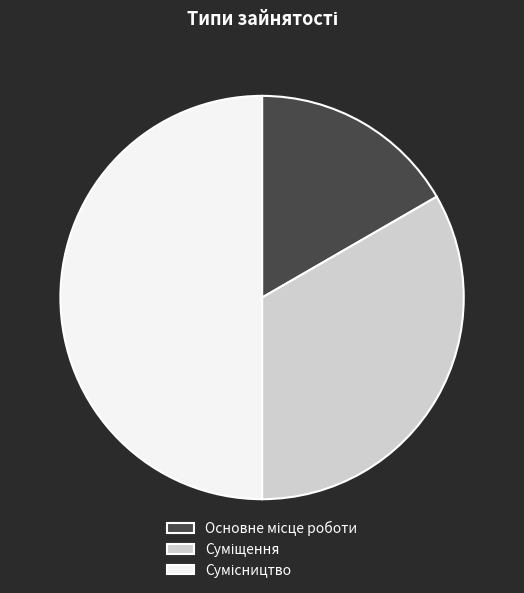

Which slice is the smallest?

Основне місце роботи